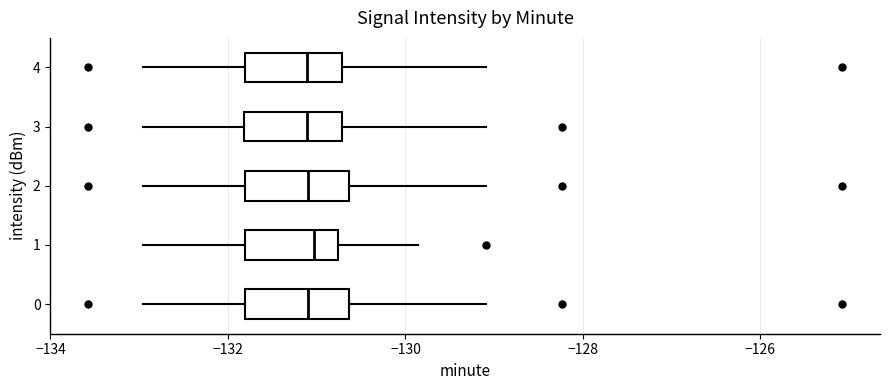

Reading bottom to top, read every box against the x-axis: the position of its median line, the range the box covers, and the ends of its whiskers. The values are not printed on the chart, so give them approximately, as read against the axis.

0: median -131.0, box -131.8 to -130.6, whiskers -133.0 to -129.0
1: median -131.0, box -131.8 to -130.8, whiskers -133.0 to -129.8
2: median -131.0, box -131.8 to -130.6, whiskers -133.0 to -129.0
3: median -131.2, box -131.8 to -130.8, whiskers -133.0 to -129.0
4: median -131.2, box -131.8 to -130.8, whiskers -133.0 to -129.0